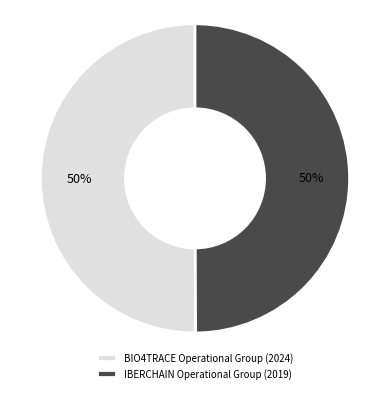

The IBERCHAIN Operational Group (2019) slice represents 50% of the pie. True or false?

True